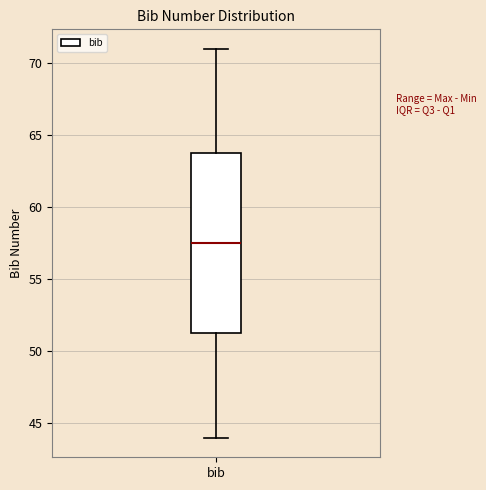

Where is the upper edge of the box for bib on the y-axis? The values are not printed on the chart, so give them approximately, as read against the axis.

64.0